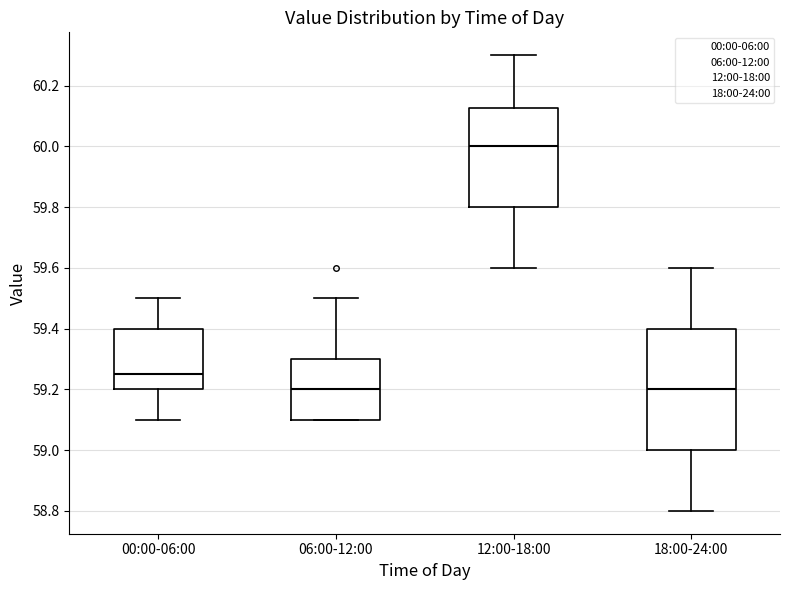

Reading left to right, read every box against the y-axis: the position of its median line, the range the box covers, and the ends of its whiskers. The values are not printed on the chart, so give them approximately, as read against the axis.

00:00-06:00: median 59.26, box 59.20 to 59.40, whiskers 59.10 to 59.50
06:00-12:00: median 59.20, box 59.10 to 59.30, whiskers 59.10 to 59.50
12:00-18:00: median 60.00, box 59.80 to 60.12, whiskers 59.60 to 60.30
18:00-24:00: median 59.20, box 59.00 to 59.40, whiskers 58.80 to 59.60